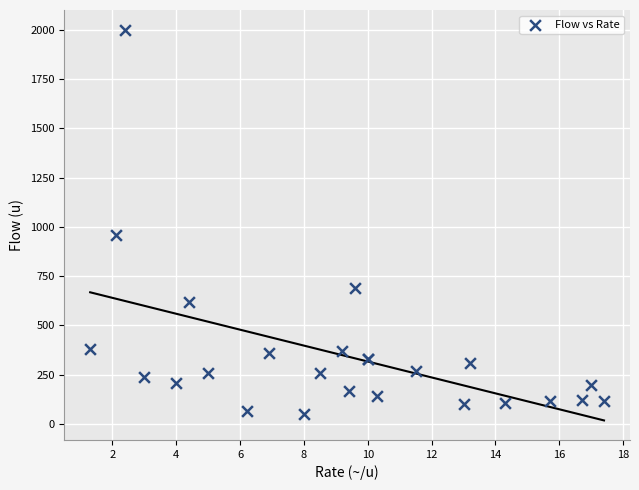

What Y value in the scatter plot is closest to 1025?

960